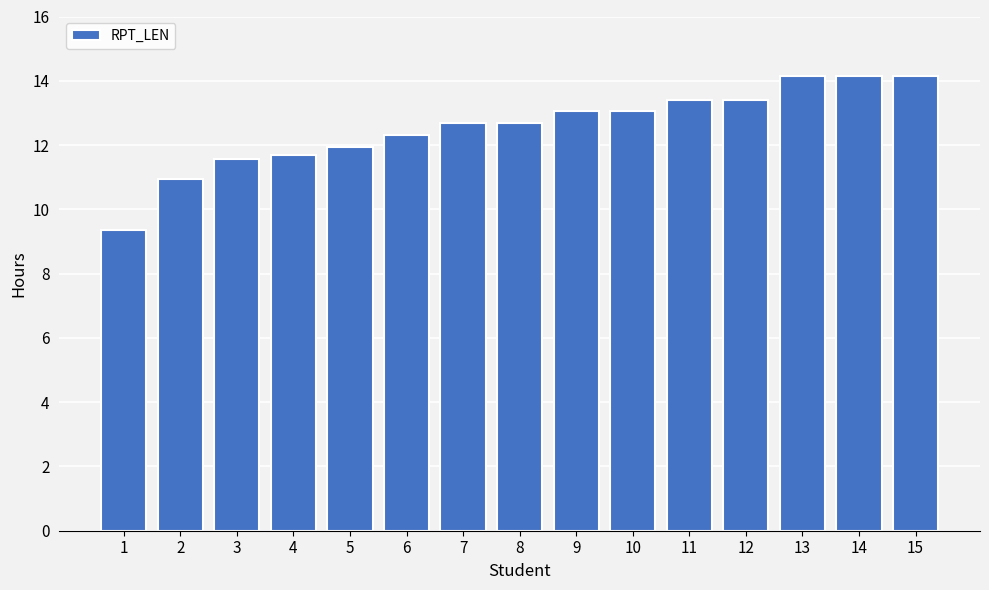

At which category does the chart reach its minimum across all series?

1